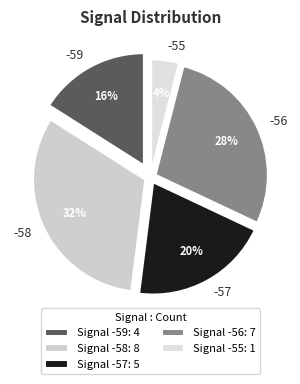

To the nearest percent, what is the difference between the -56 and -57 slice percentages?

8%